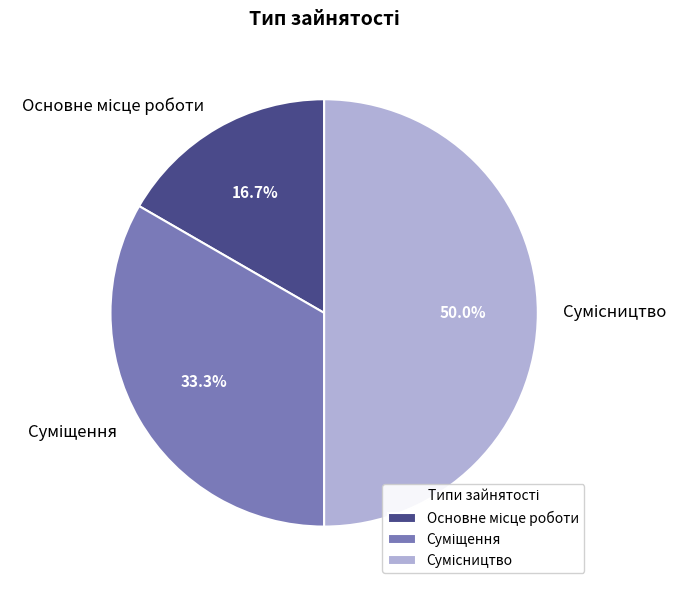

Rank the categories by value from lowest to highest.

Основне місце роботи, Суміщення, Сумісництво